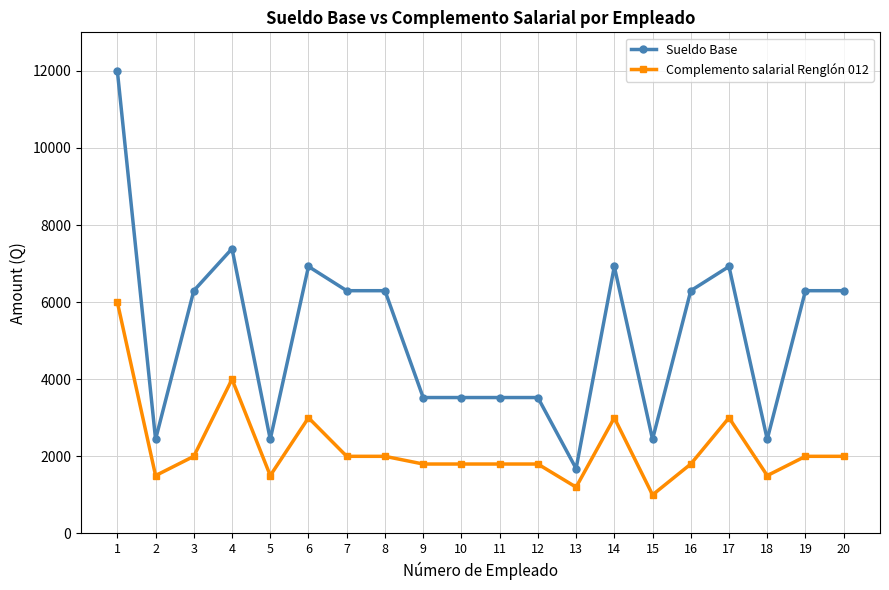

What is the greatest value displayed?

12000